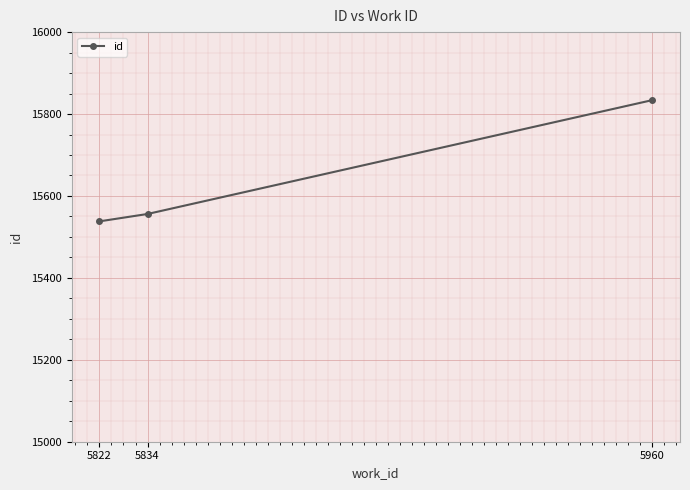

Is it true that the value at 5834 is 21828?

False